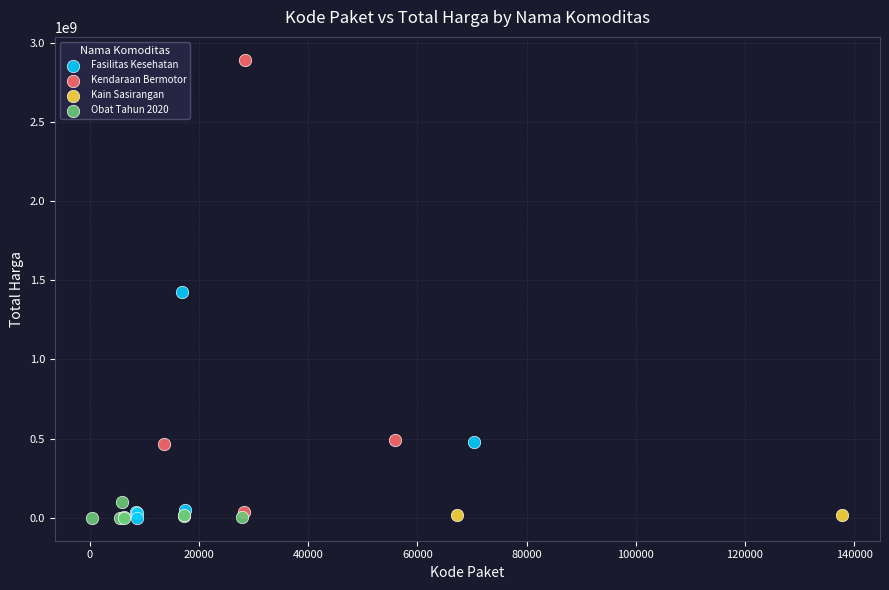

What are all the series names shown in the legend?

Fasilitas Kesehatan, Kendaraan Bermotor, Kain Sasirangan, Obat Tahun 2020